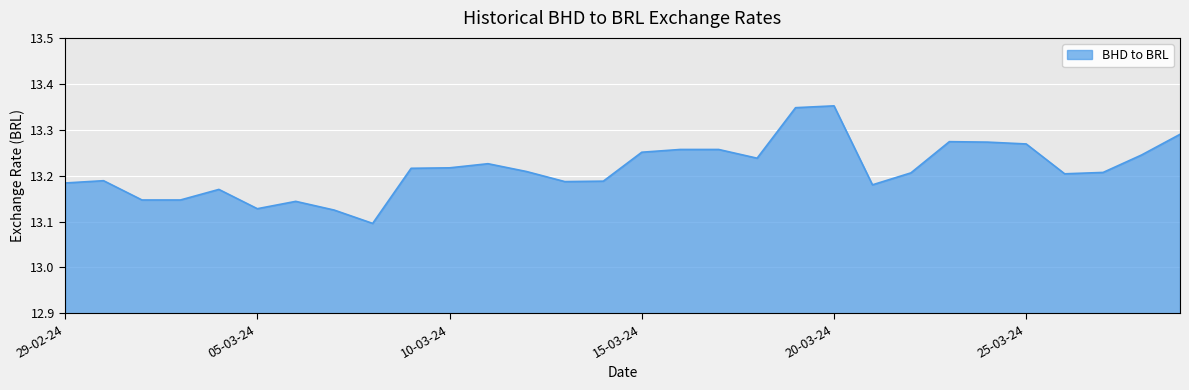

What is the difference between the maximum and minimum values?

0.3